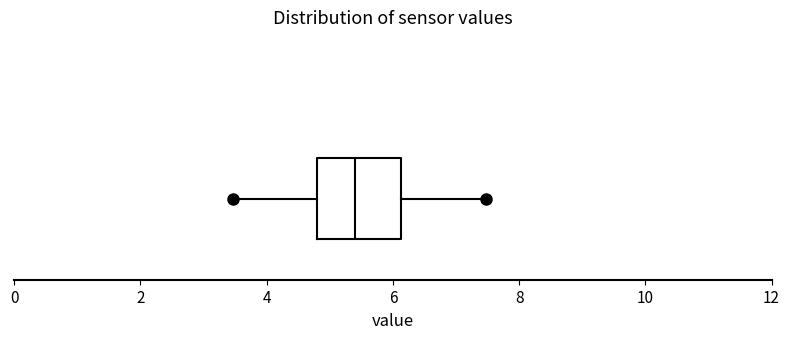

Where does the median line of the box sit on the x-axis? The values are not printed on the chart, so give them approximately, as read against the axis.

5.4